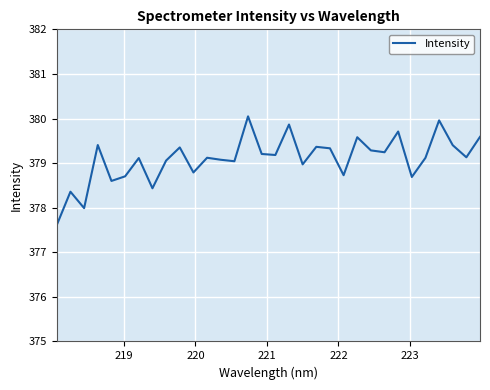

What is the difference between the maximum and minimum values?

2.4